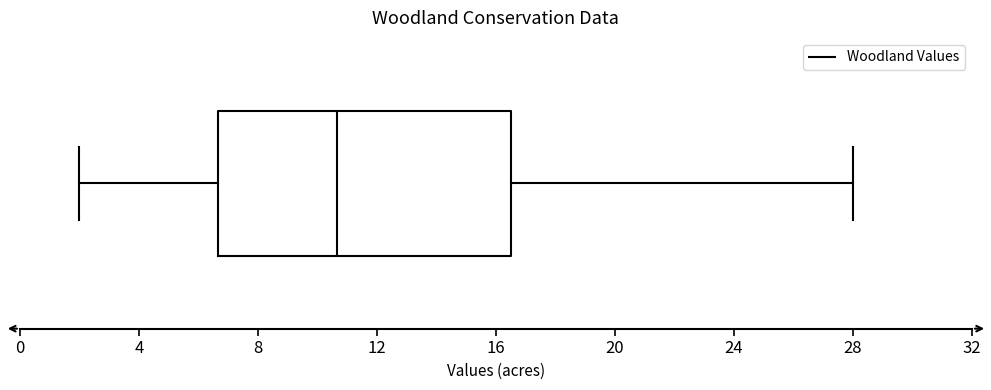

Read this box plot against the x-axis: the position of the median line, the range covered by the box, and the ends of both whiskers. The values are not printed on the chart, so give them approximately, as read against the axis.

median 10.5, box 6.5 to 16.5, whiskers 2.0 to 28.0